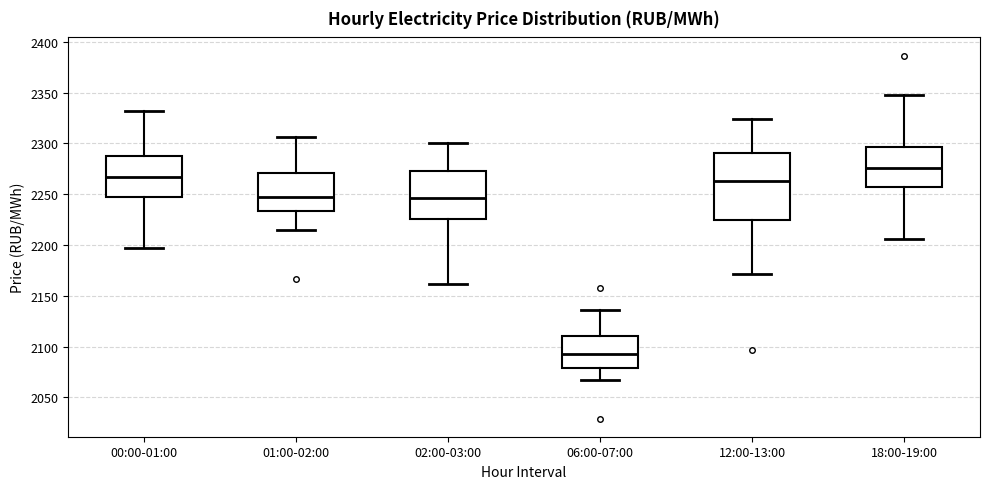

Which box has the lowest median line?

06:00-07:00